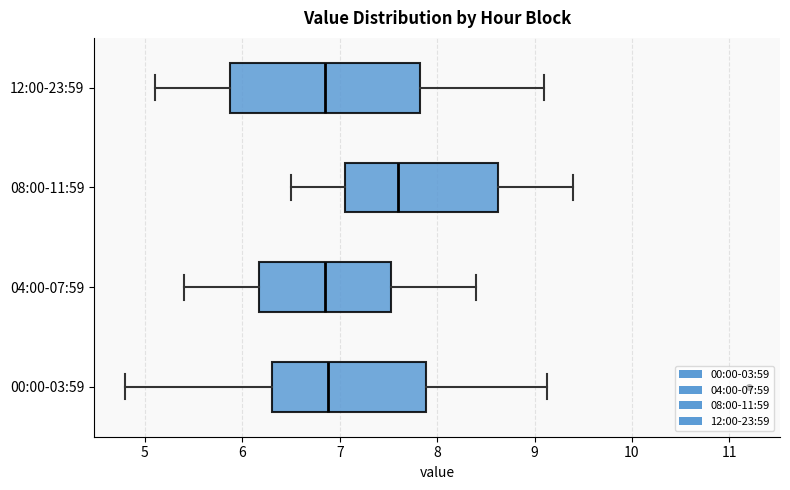

Reading bottom to top, read every box against the x-axis: the position of its median line, the range the box covers, and the ends of its whiskers. The values are not printed on the chart, so give them approximately, as read against the axis.

00:00-03:59: median 6.9, box 6.3 to 7.9, whiskers 4.8 to 9.1
04:00-07:59: median 6.9, box 6.2 to 7.5, whiskers 5.4 to 8.4
08:00-11:59: median 7.6, box 7.1 to 8.6, whiskers 6.5 to 9.4
12:00-23:59: median 6.9, box 5.9 to 7.8, whiskers 5.1 to 9.1